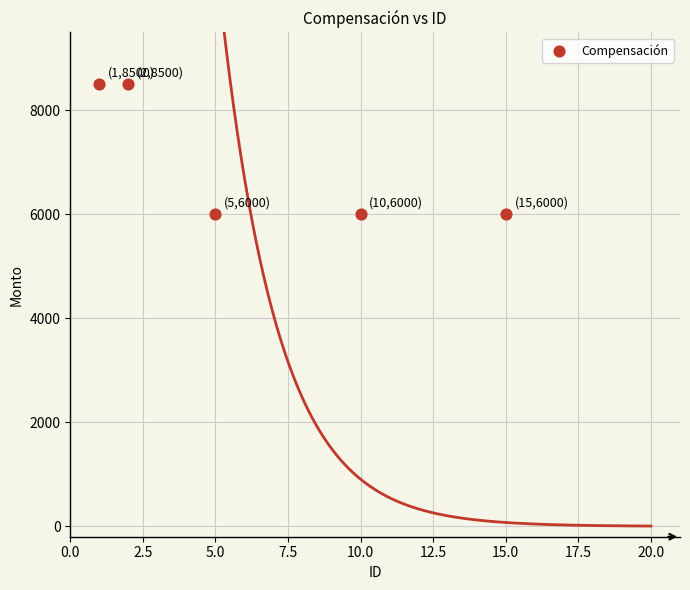

What is the range of X values (max minus min)?

14